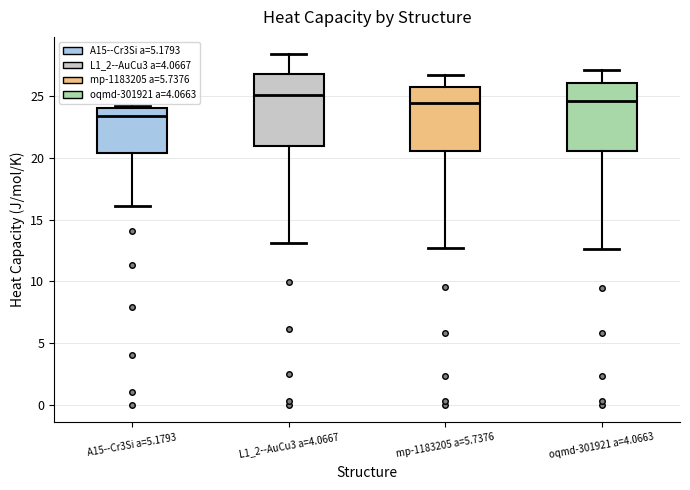

Reading left to right, transcribe this box plot: for each box, give where its median line is, the range the box spans, and where its two whiskers end, as read against the y-axis. The values are not printed on the chart, so give them approximately, as read against the axis.

A15--Cr3Si a=5.1793: median 23.5, box 20.5 to 24.0, whiskers 16.0 to 24.0 (just above the box's upper edge)
L1_2--AuCu3 a=4.0667: median 25.0, box 21.0 to 27.0, whiskers 13.0 to 28.5
mp-1183205 a=5.7376: median 24.5, box 20.5 to 26.0, whiskers 12.5 to 26.5
oqmd-301921 a=4.0663: median 24.5, box 20.5 to 26.0, whiskers 12.5 to 27.0